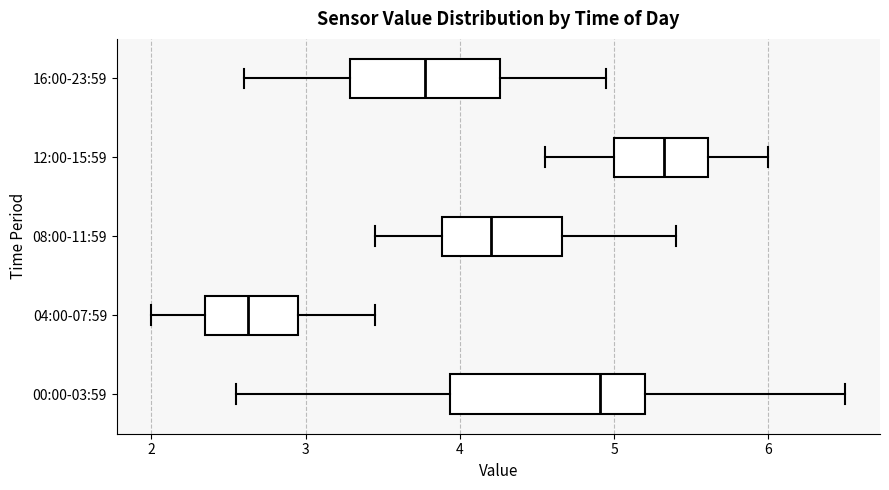

Reading bottom to top, read every box against the x-axis: the position of its median line, the range the box covers, and the ends of its whiskers. The values are not printed on the chart, so give them approximately, as read against the axis.

00:00-03:59: median 4.9, box 3.9 to 5.2, whiskers 2.6 to 6.5
04:00-07:59: median 2.6, box 2.4 to 3.0, whiskers 2.0 to 3.5
08:00-11:59: median 4.2, box 3.9 to 4.7, whiskers 3.5 to 5.4
12:00-15:59: median 5.3, box 5.0 to 5.6, whiskers 4.6 to 6.0
16:00-23:59: median 3.8, box 3.3 to 4.3, whiskers 2.6 to 5.0